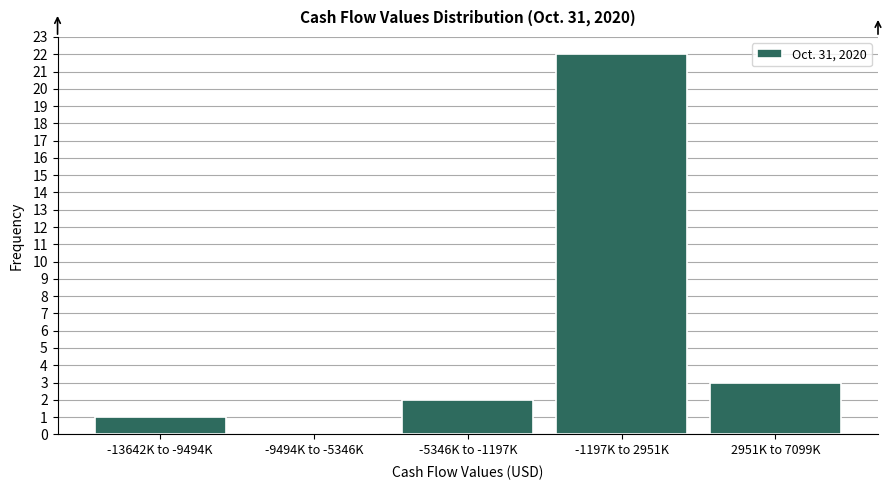

Reading left to right, what are all the values shown in this chart?

-13642K to -9494K=1	-9494K to -5346K=0	-5346K to -1197K=2	-1197K to 2951K=22	2951K to 7099K=3